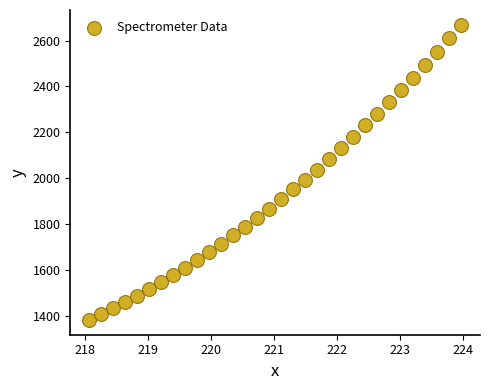

What is the range of Y values (max minus min)?

1287.2